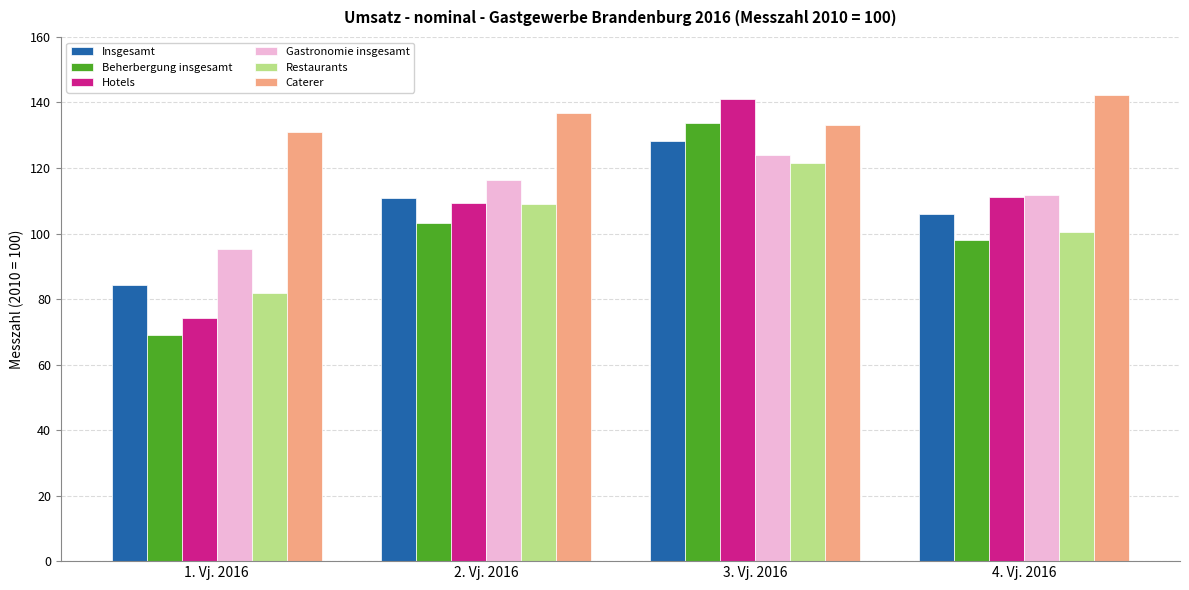

Which category has the highest value in the Restaurants series?

3. Vj. 2016